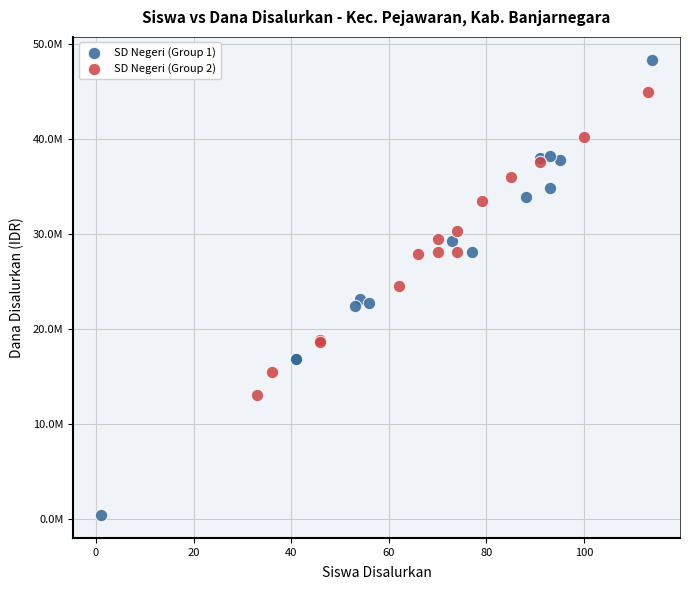

What are all the series names shown in the legend?

SD Negeri (Group 1), SD Negeri (Group 2)